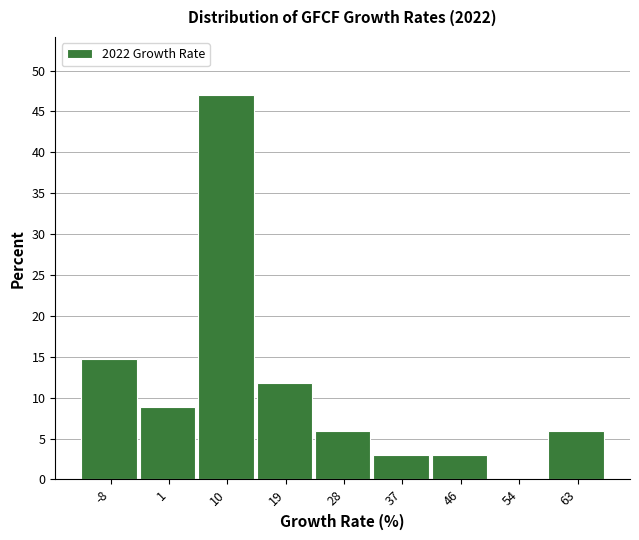

Reading left to right, transcribe this chart: for each bar, give the range it covers on the x-axis and its height. Neither the bar edges nor the heights are printed on the chart, so give them approximately, as read against the axes.

-12 to -3: 14.5
-3 to 6: 9.0
6 to 15: 47.0
15 to 23: 12.0
23 to 32: 6.0
32 to 41: 3.0
41 to 50: 3.0
50 to 59: 0
59 to 68: 6.0